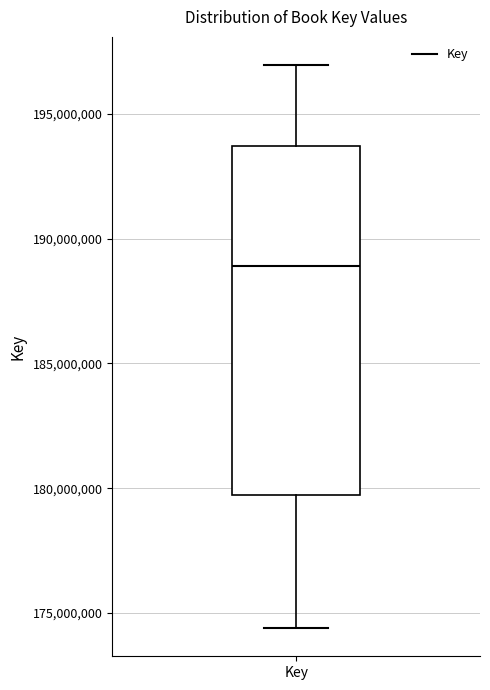

Where does the lower whisker of the box for Key end on the y-axis? The values are not printed on the chart, so give them approximately, as read against the axis.

174500000